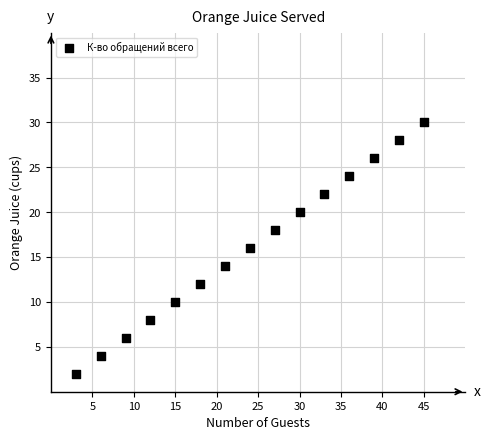

List the coordinates of all points as (X, Y) pairs, reading left to right.

(3, 2)  (6, 4)  (9, 6)  (12, 8)  (15, 10)  (18, 12)  (21, 14)  (24, 16)  (27, 18)  (30, 20)  (33, 22)  (36, 24)  (39, 26)  (42, 28)  (45, 30)